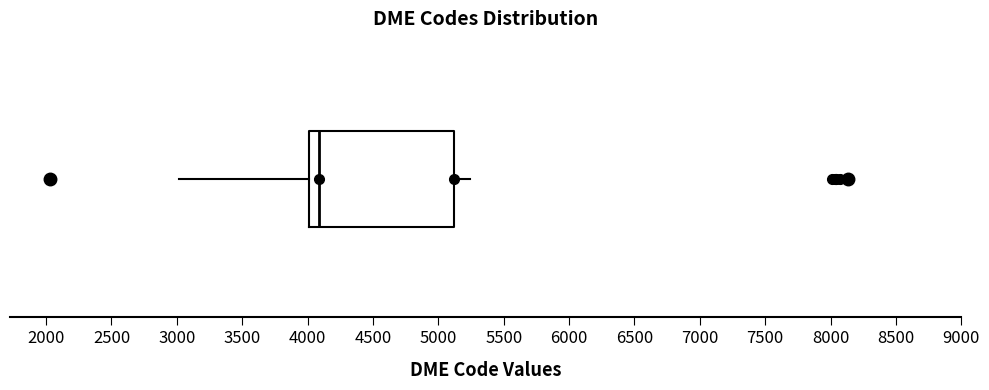

Transcribe this box plot: give where the median line is, the range the box spans, and where the two whiskers end, as read against the x-axis. The values are not printed on the chart, so give them approximately, as read against the axis.

median 4100, box 4000 to 5100, whiskers 3000 to 5250